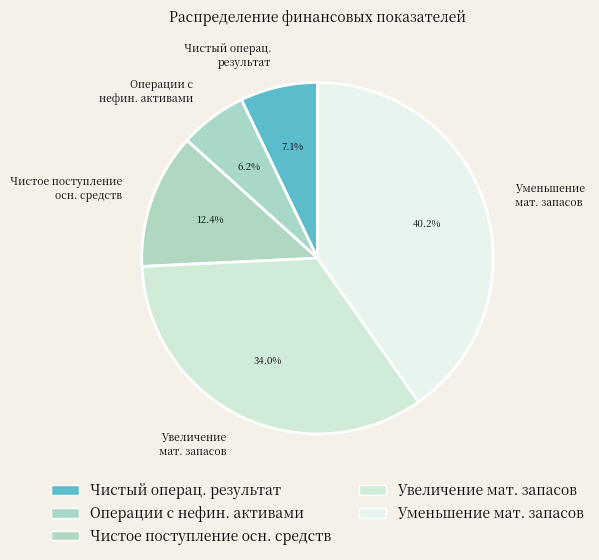

Rank the categories by value from highest to lowest.

Уменьшение мат. запасов, Увеличение мат. запасов, Чистое поступление осн. средств, Чистый операц. результат, Операции с нефин. активами